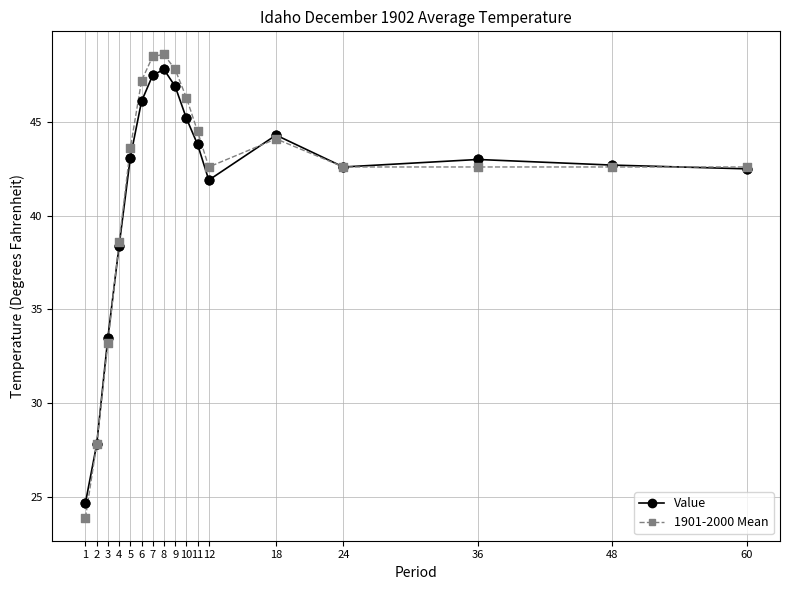

What are all the series names shown in the legend?

Value, 1901-2000 Mean